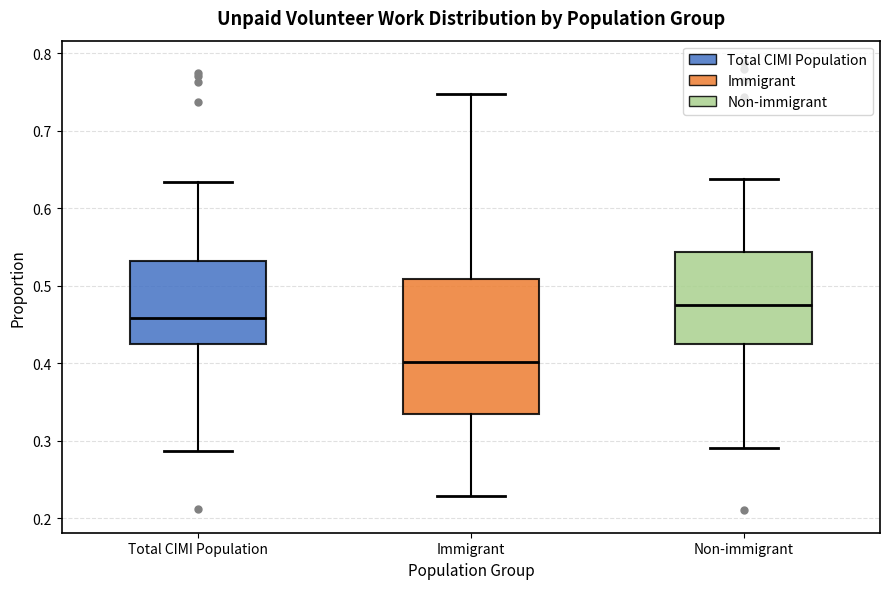

Where does the upper whisker of the box for Non-immigrant end on the y-axis? The values are not printed on the chart, so give them approximately, as read against the axis.

0.64